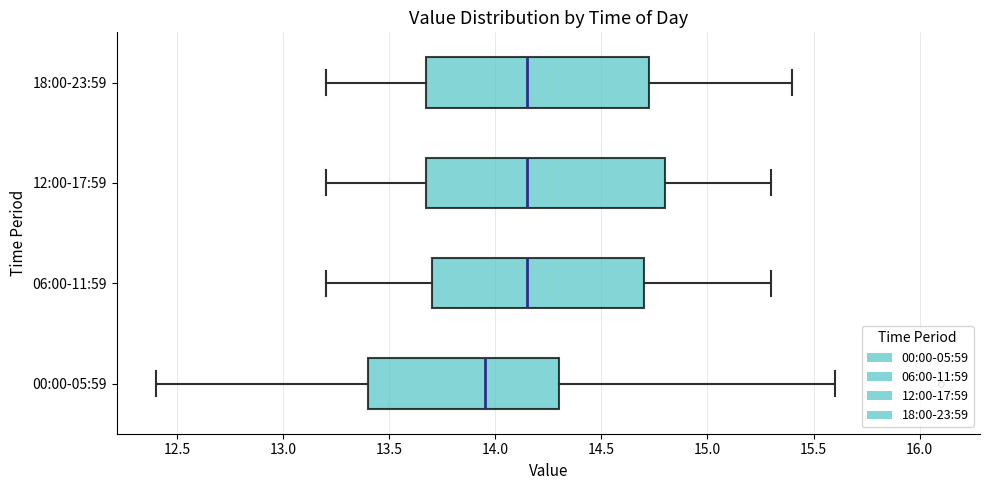

Where does the median line of the box for 18:00-23:59 sit on the x-axis? The values are not printed on the chart, so give them approximately, as read against the axis.

14.15